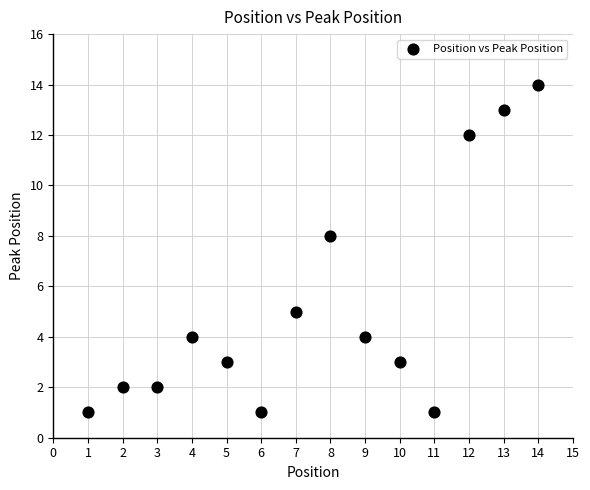

What Y value in the scatter plot is closest to 7?

8